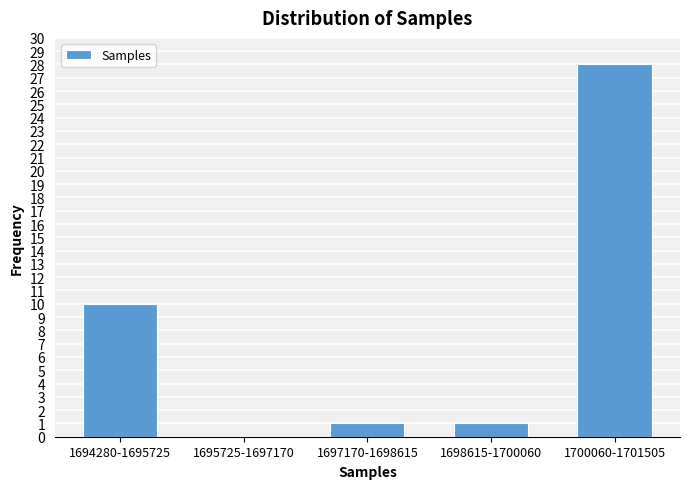

Reading left to right, what are all the values shown in this chart?

1694280-1695725=10	1695725-1697170=0	1697170-1698615=1	1698615-1700060=1	1700060-1701505=28